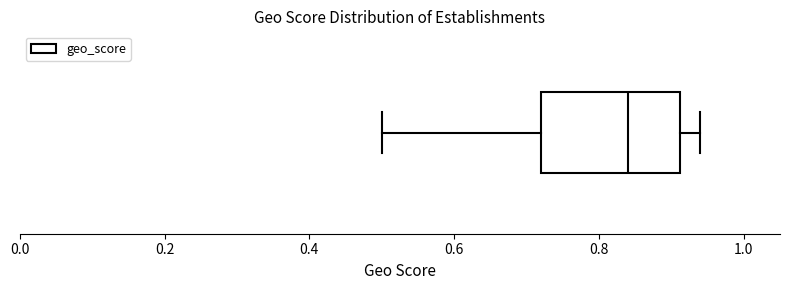

Transcribe this box plot: give where the median line is, the range the box spans, and where the two whiskers end, as read against the x-axis. The values are not printed on the chart, so give them approximately, as read against the axis.

median 0.84, box 0.72 to 0.92, whiskers 0.50 to 0.94